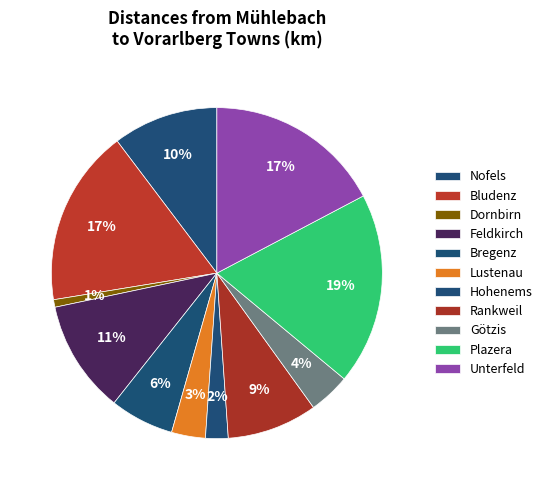

The Bregenz slice represents 18% of the pie. True or false?

False